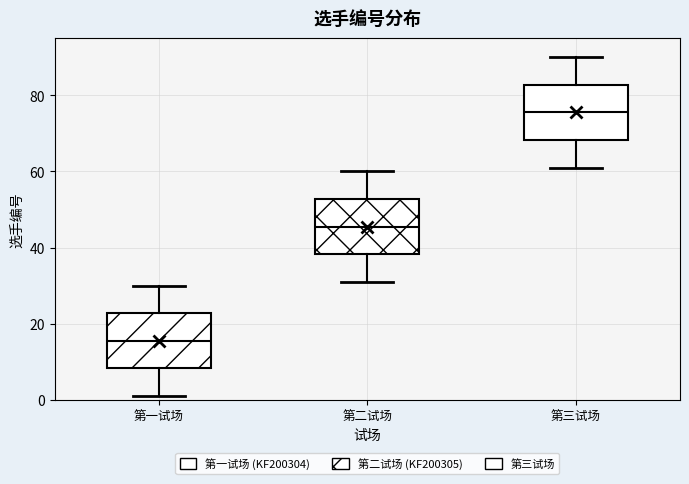

Where does the lower whisker of the box for 第三试场 end on the y-axis? The values are not printed on the chart, so give them approximately, as read against the axis.

62